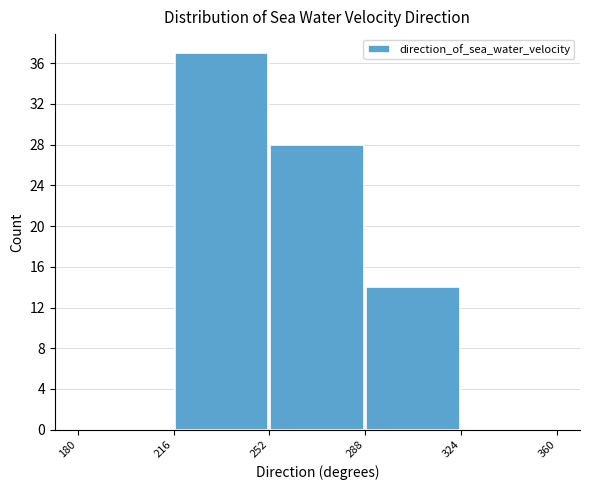

How tall is the bar that spans 288 to 324 on the x-axis? The values are not printed on the chart, so give them approximately, as read against the axis.

14